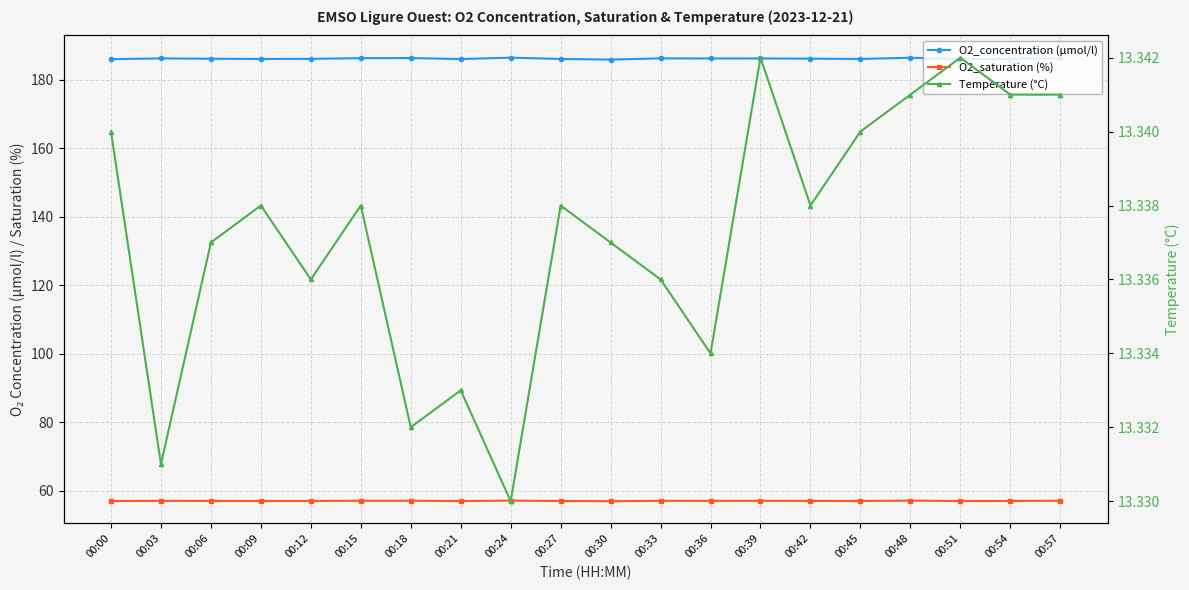

At which category does O2_saturation (%) reach its first local valley?

00:09